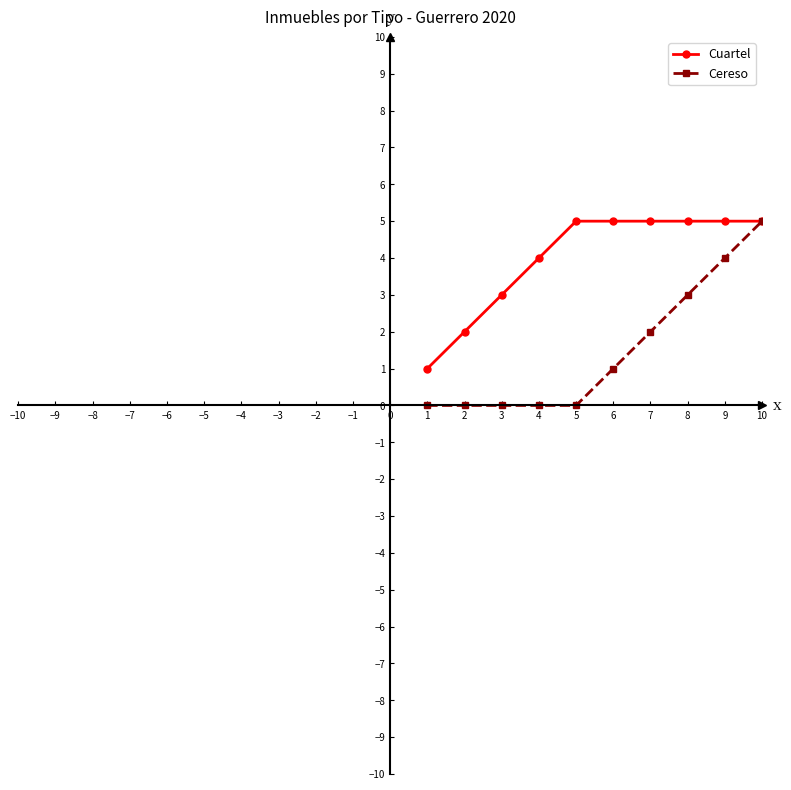

Which series has the largest total across all categories?

Cuartel